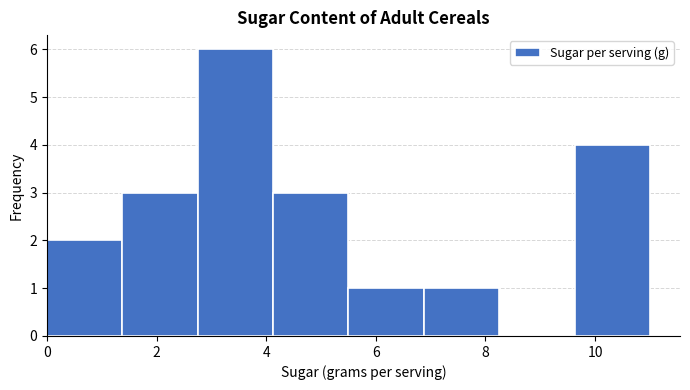

How tall is the bar that spans 5.6 to 6.8 on the x-axis? Neither the bar edges nor the heights are printed on the chart, so give them approximately, as read against the axes.

1